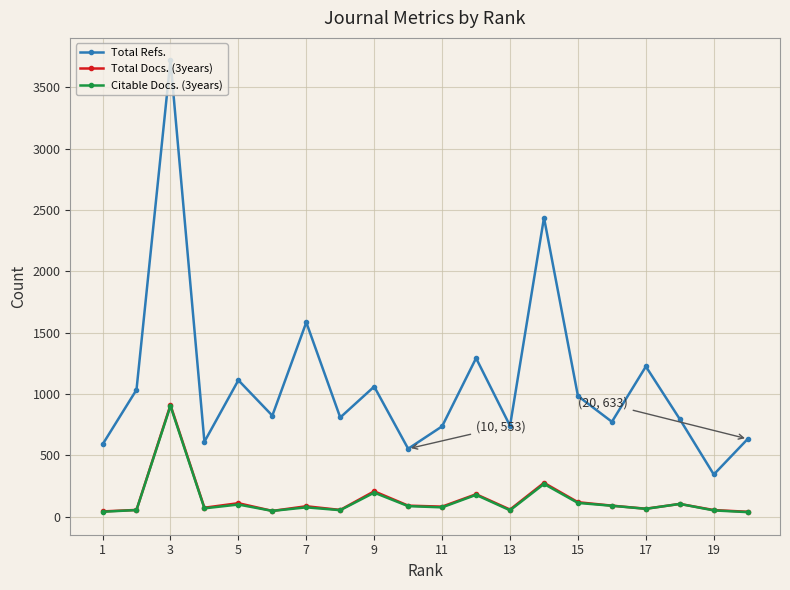

How many interior local peaks does the Total Refs. series have?

7